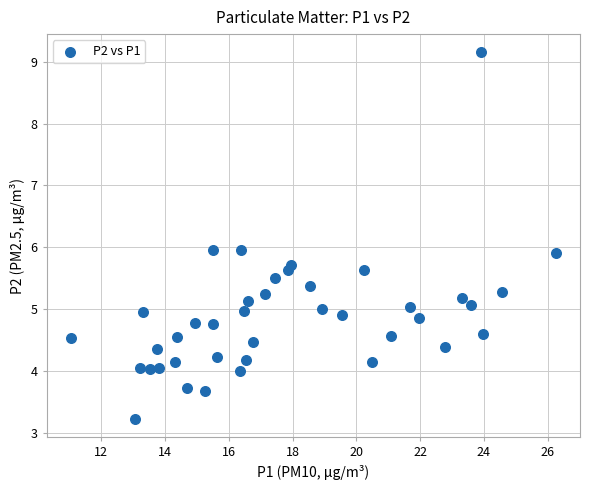

What is the range of Y values (max minus min)?

5.9